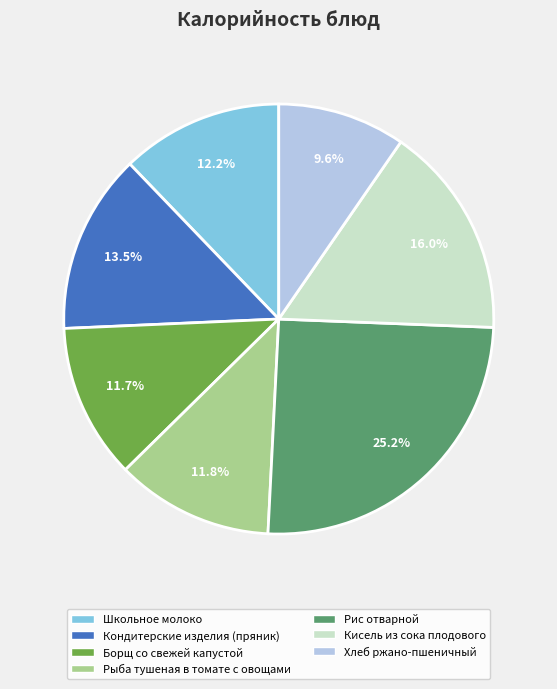

Do Школьное молоко and Борщ со свежей капустой together represent more than half of the pie?

No